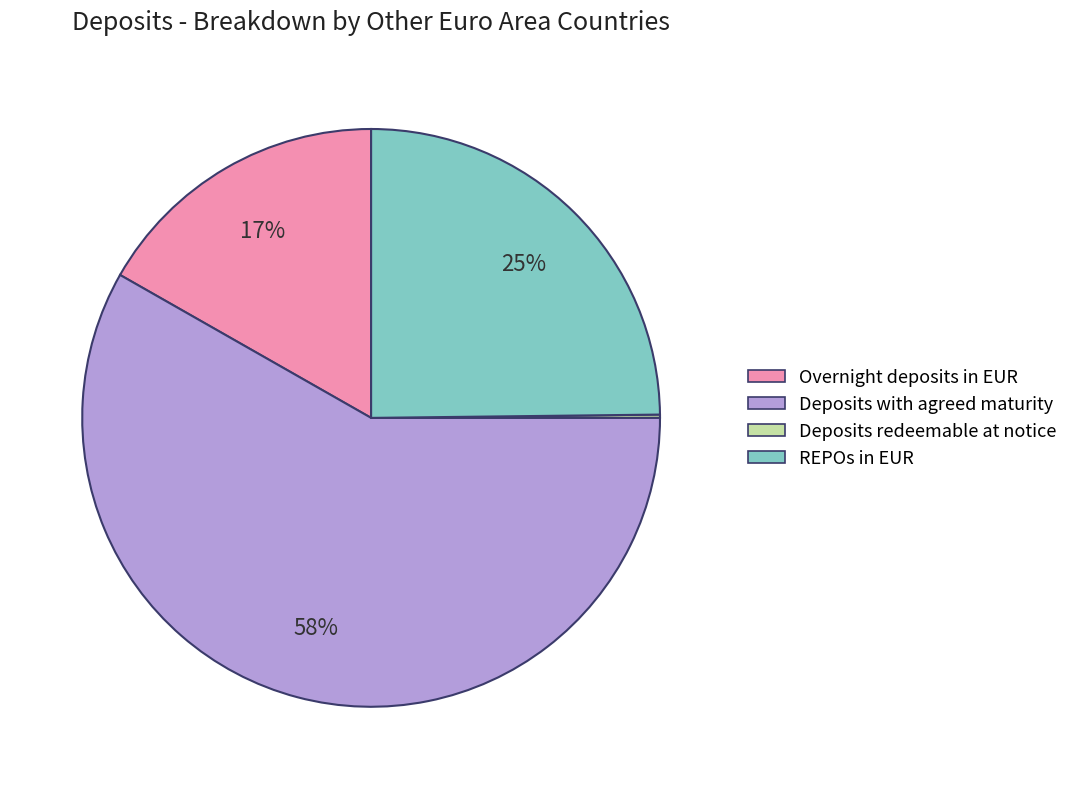

Which has a higher value, Deposits with agreed maturity or REPOs in EUR?

Deposits with agreed maturity